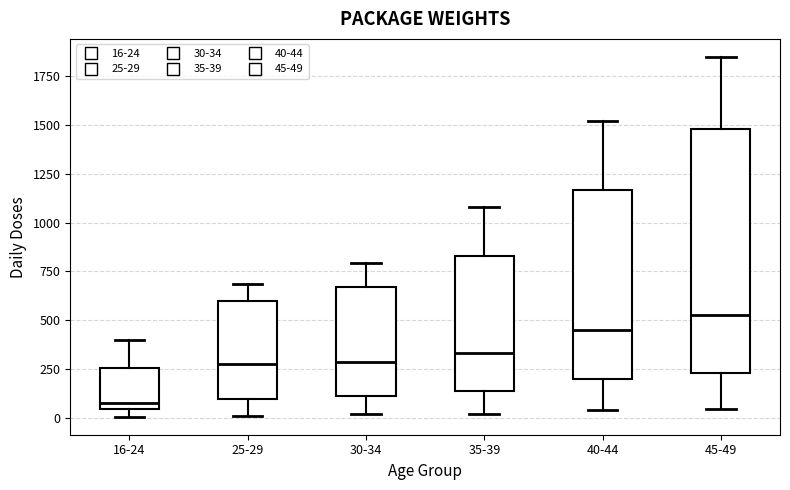

Where does the median line of the box for 35-39 sit on the y-axis? The values are not printed on the chart, so give them approximately, as read against the axis.

350